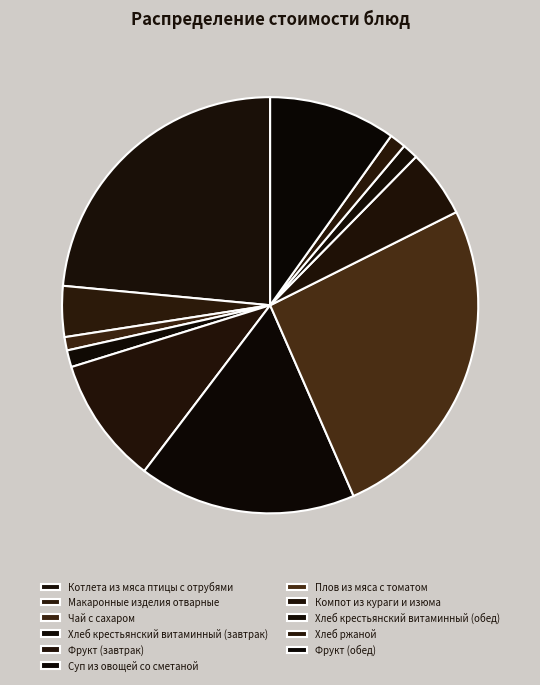

To the nearest percent, what is the difference between the largest and smallest slice percentages?

25%